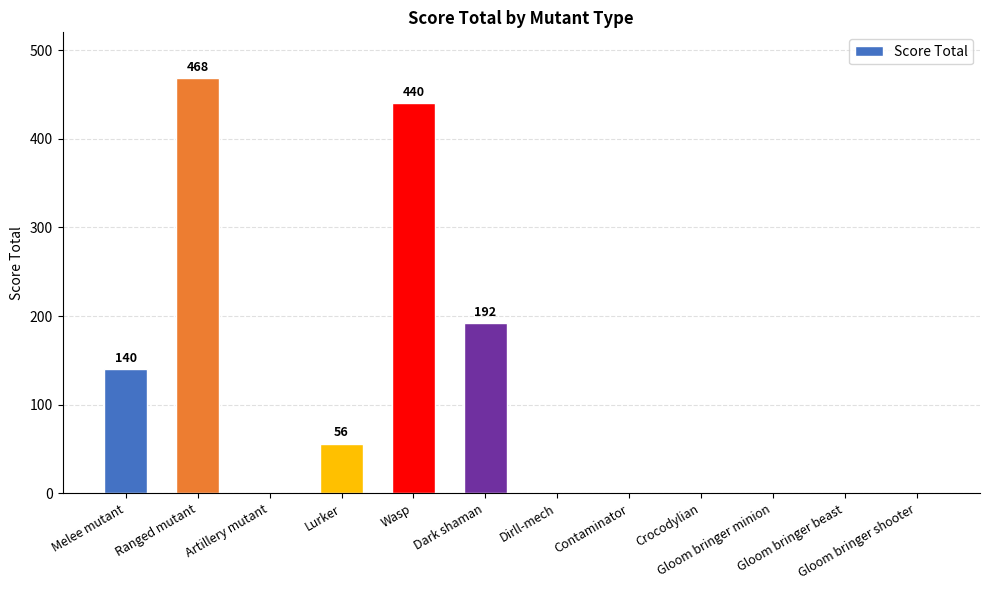

Reading right to left, transcribe all the data shown in this chart.

Gloom bringer shooter=0	Gloom bringer beast=0	Gloom bringer minion=0	Crocodylian=0	Contaminator=0	Dirll-mech=0	Dark shaman=192	Wasp=440	Lurker=56	Artillery mutant=0	Ranged mutant=468	Melee mutant=140